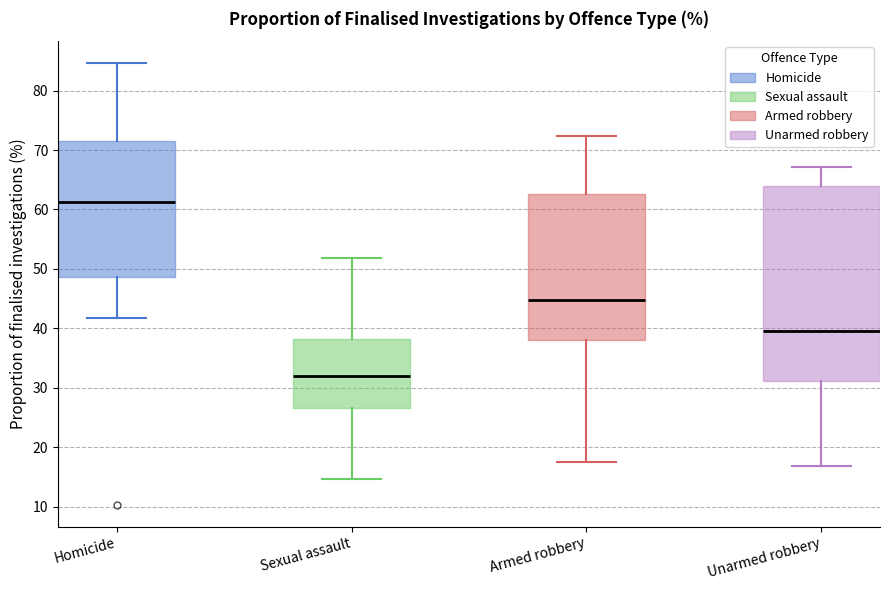

Where does the median line of the box for Sexual assault sit on the y-axis? The values are not printed on the chart, so give them approximately, as read against the axis.

32